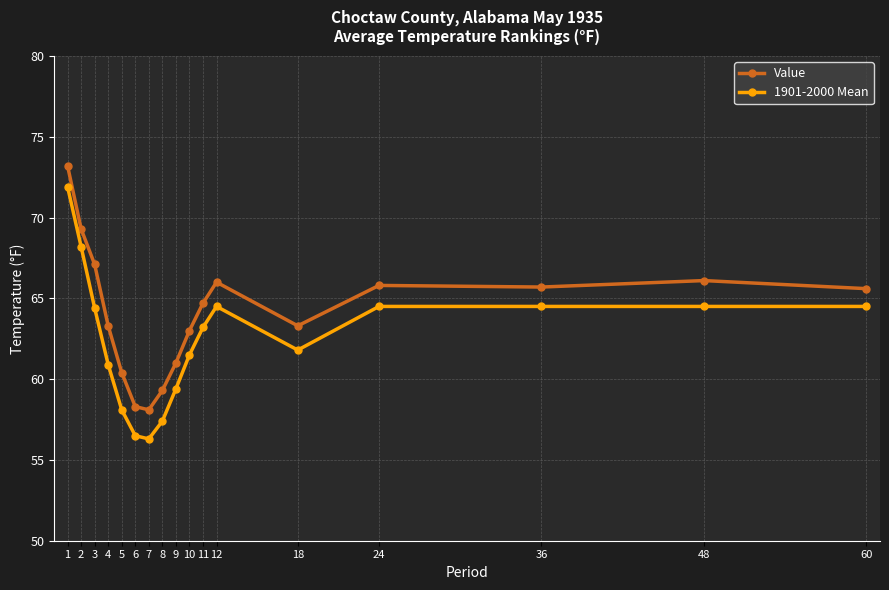

Which category has the highest value across all series?

1